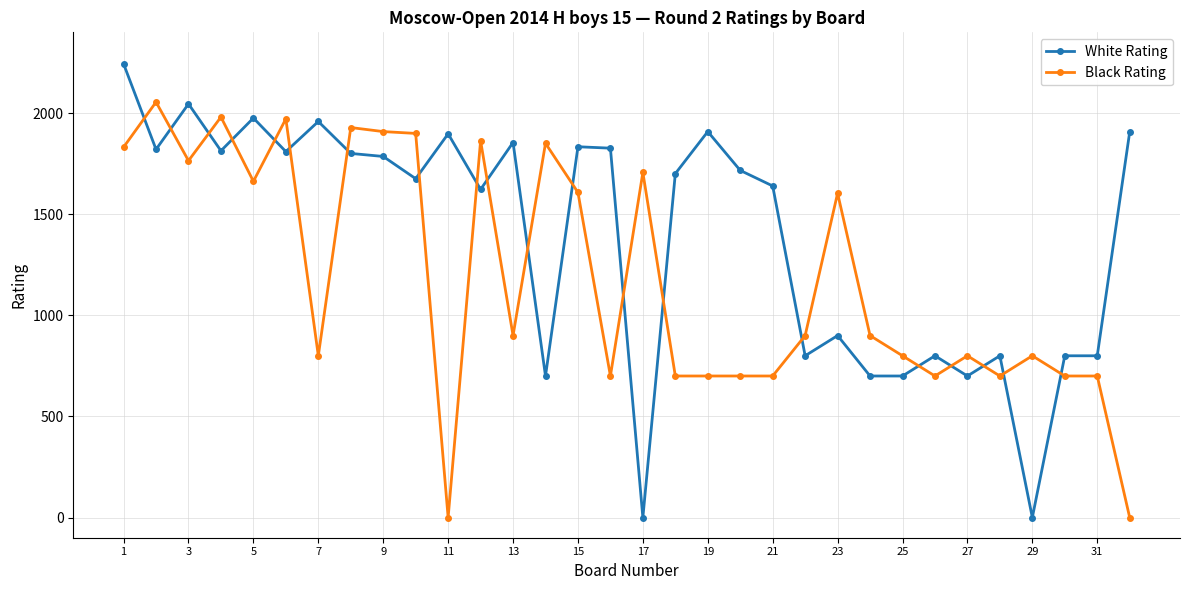

What is the value of the Black Rating point at the 32nd from the left?

0